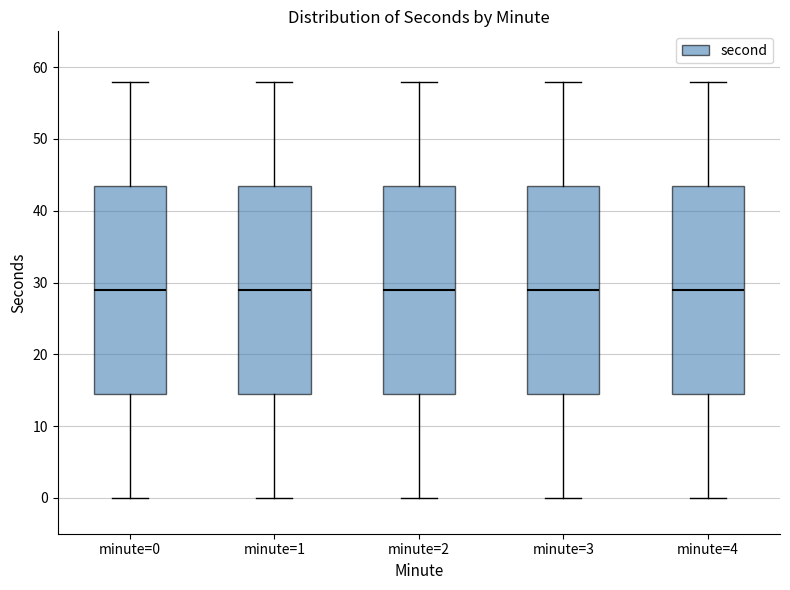

Reading left to right, read every box against the y-axis: the position of its median line, the range the box covers, and the ends of its whiskers. The values are not printed on the chart, so give them approximately, as read against the axis.

minute=0: median 29, box 15 to 44, whiskers 0 to 58
minute=1: median 29, box 15 to 44, whiskers 0 to 58
minute=2: median 29, box 15 to 44, whiskers 0 to 58
minute=3: median 29, box 15 to 44, whiskers 0 to 58
minute=4: median 29, box 15 to 44, whiskers 0 to 58